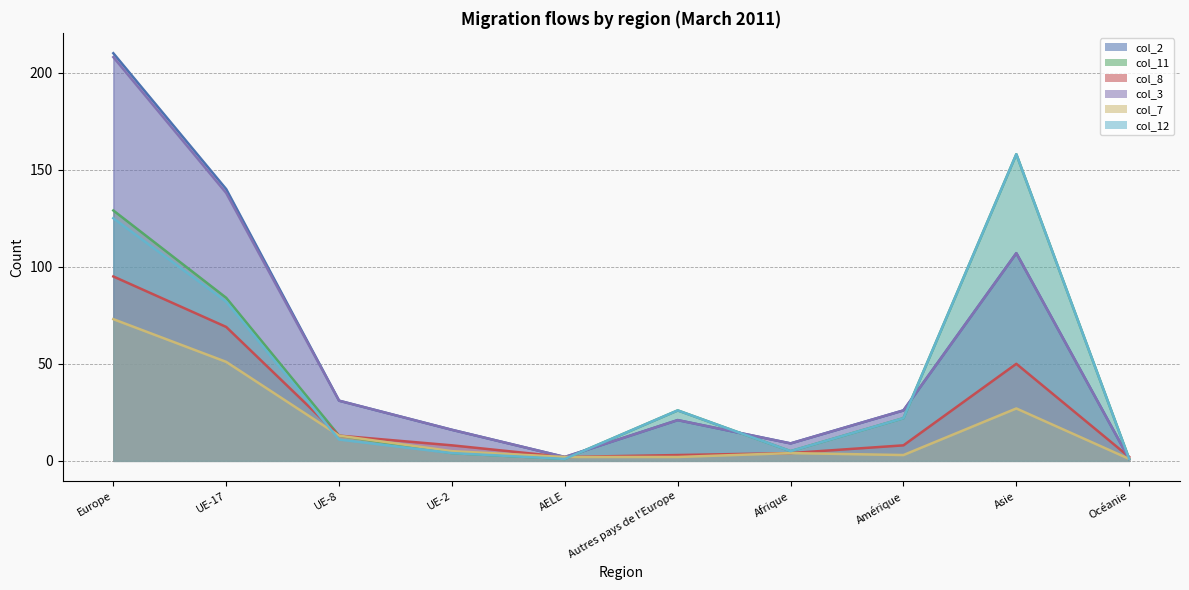

What is the approximate value of col_12 at Europe?

125